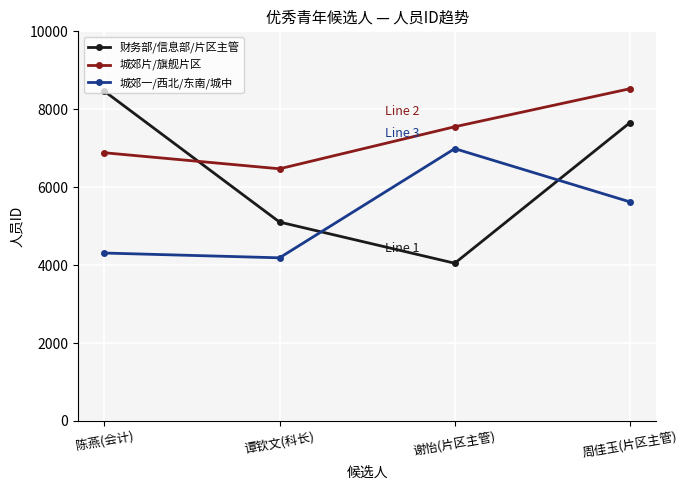

What is the smallest value displayed?

4048